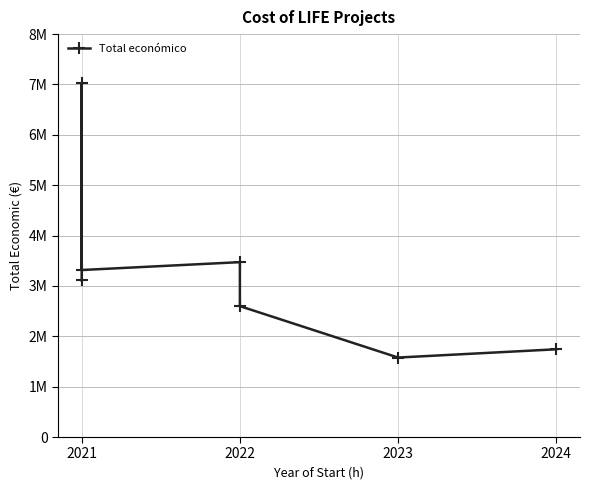

The value at 2021 is 10424096. True or false?

False